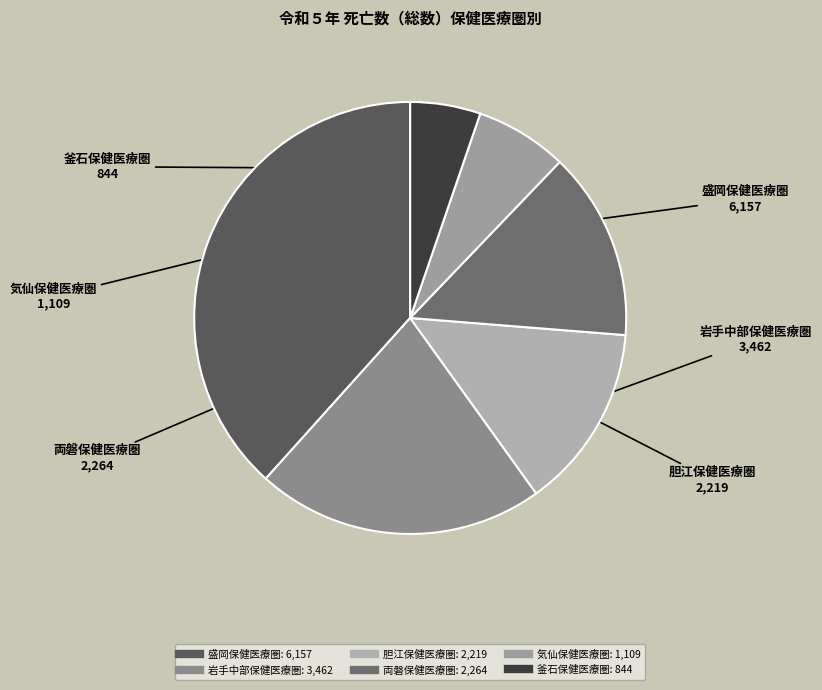

What is the ratio of the value at 釜石保健医療圏 to the value at 盛岡保健医療圏?

0.1